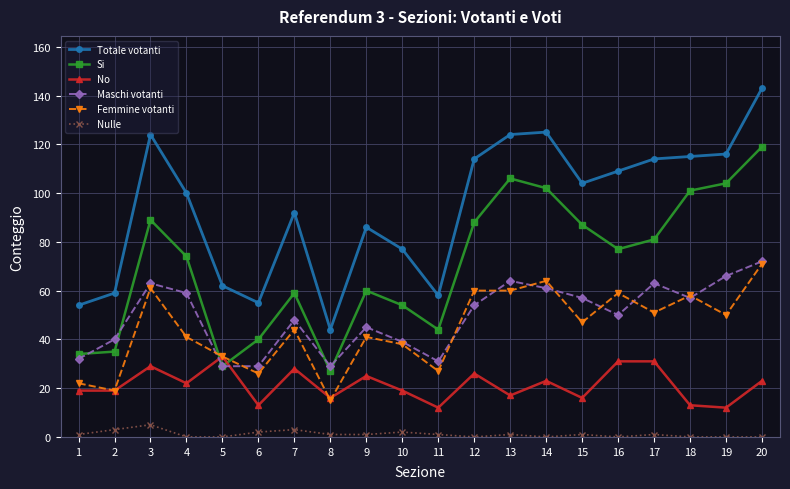

Where is the first local maximum for Femmine votanti?

3